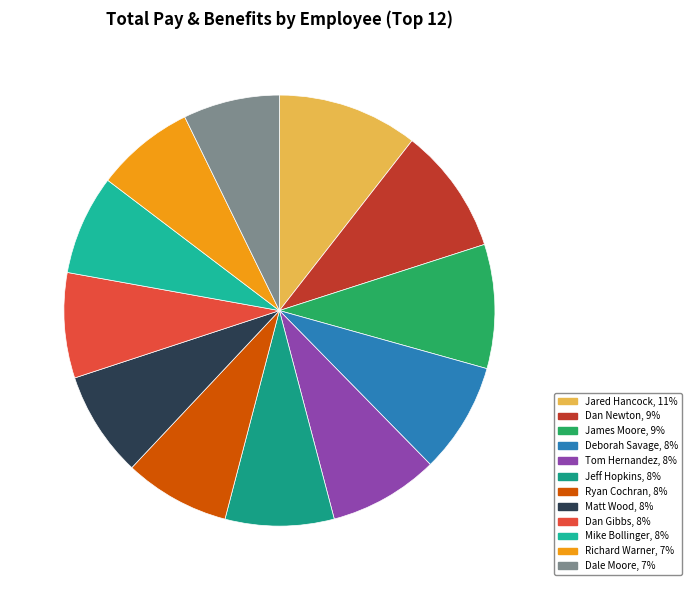

To the nearest percent, what is the average slice percentage?

8%